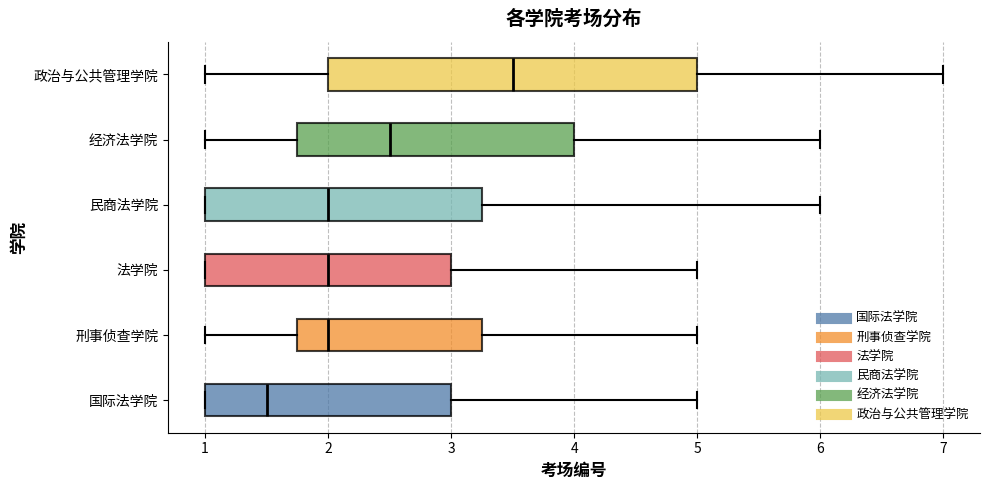

Reading bottom to top, read every box against the x-axis: the position of its median line, the range the box covers, and the ends of its whiskers. The values are not printed on the chart, so give them approximately, as read against the axis.

国际法学院: median 1.5, box 1.0 to 3.0, whiskers 1.0 to 5.0
刑事侦查学院: median 2.0, box 1.8 to 3.3, whiskers 1.0 to 5.0
法学院: median 2.0, box 1.0 to 3.0, whiskers 1.0 to 5.0
民商法学院: median 2.0, box 1.0 to 3.3, whiskers 1.0 to 6.0
经济法学院: median 2.5, box 1.8 to 4.0, whiskers 1.0 to 6.0
政治与公共管理学院: median 3.5, box 2.0 to 5.0, whiskers 1.0 to 7.0